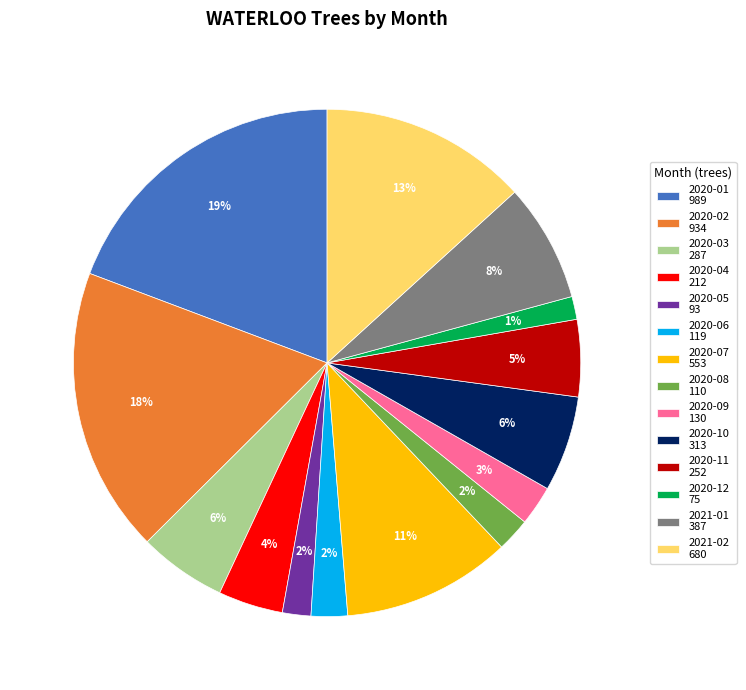

The 2020-02 slice represents 6% of the pie. True or false?

False